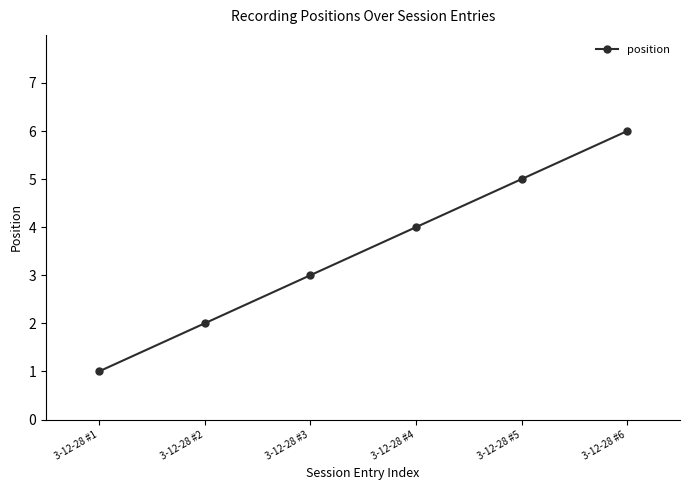

Count the values in the range 2 to 5.

4